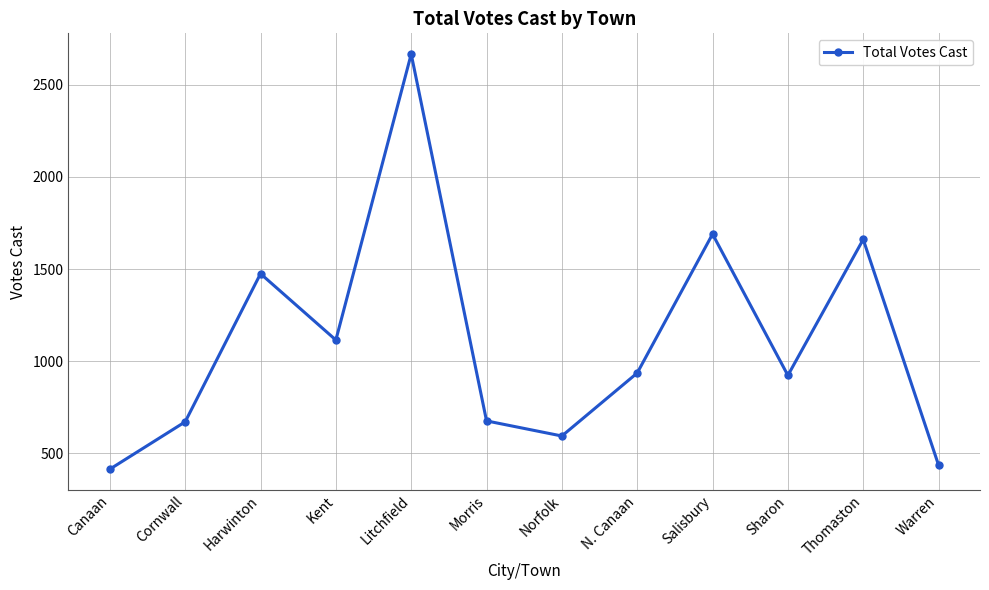

What is the average value?

1105